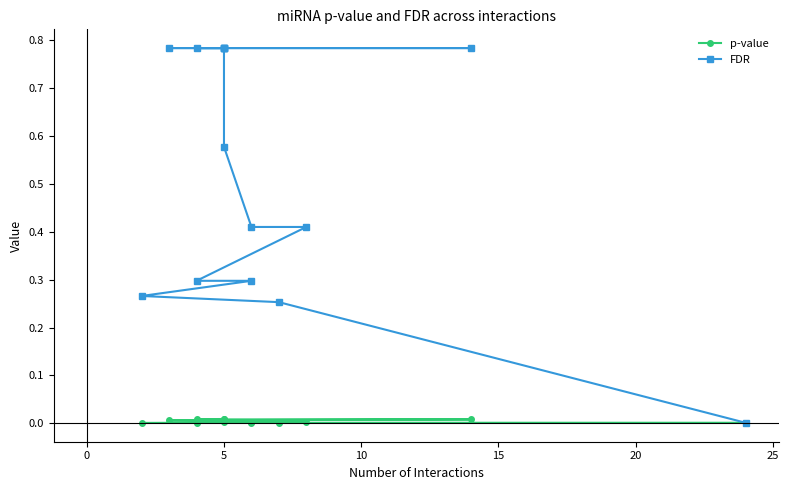

Which series has the largest total across all categories?

FDR